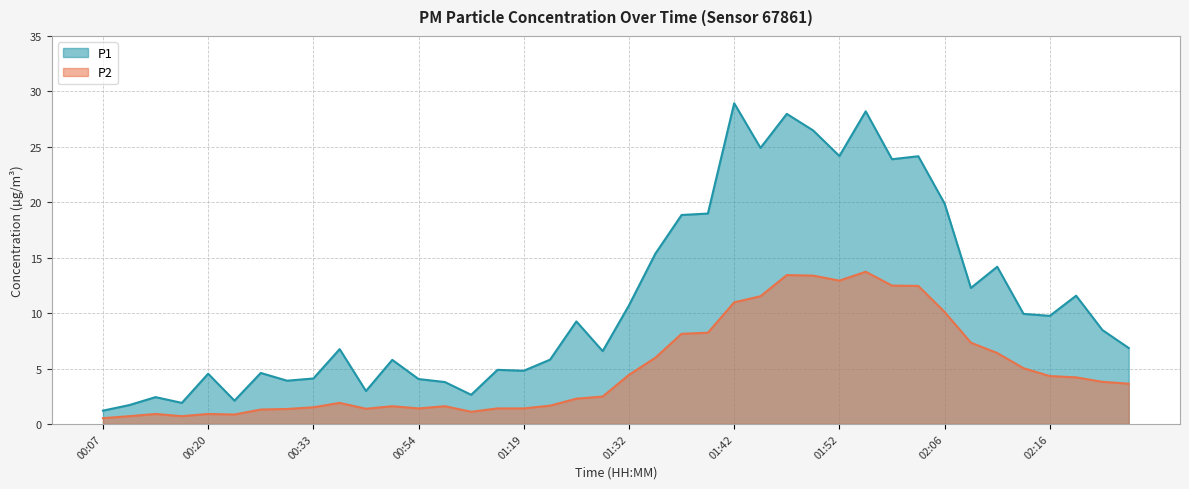

Reading left to right, what are all the values shown in this chart?

P1: 1.2	1.7	2.4	1.9	4.5	2.1	4.6	3.9	4.1	6.8	3.0	5.8	4.0	3.8	2.6	4.9	4.8	5.8	9.2	6.6	10.7	15.3	18.9	19.0	28.9	24.9	28.0	26.5	24.2	28.2	23.9	24.1	19.9	12.3	14.2	9.9	9.8	11.6	8.5	6.8
P2: 0.5	0.7	0.9	0.7	0.9	0.8	1.3	1.4	1.5	1.9	1.4	1.6	1.4	1.6	1.1	1.4	1.4	1.6	2.3	2.5	4.4	6.0	8.1	8.2	11.0	11.5	13.4	13.4	12.9	13.7	12.5	12.4	10.1	7.3	6.4	5.0	4.3	4.2	3.8	3.6